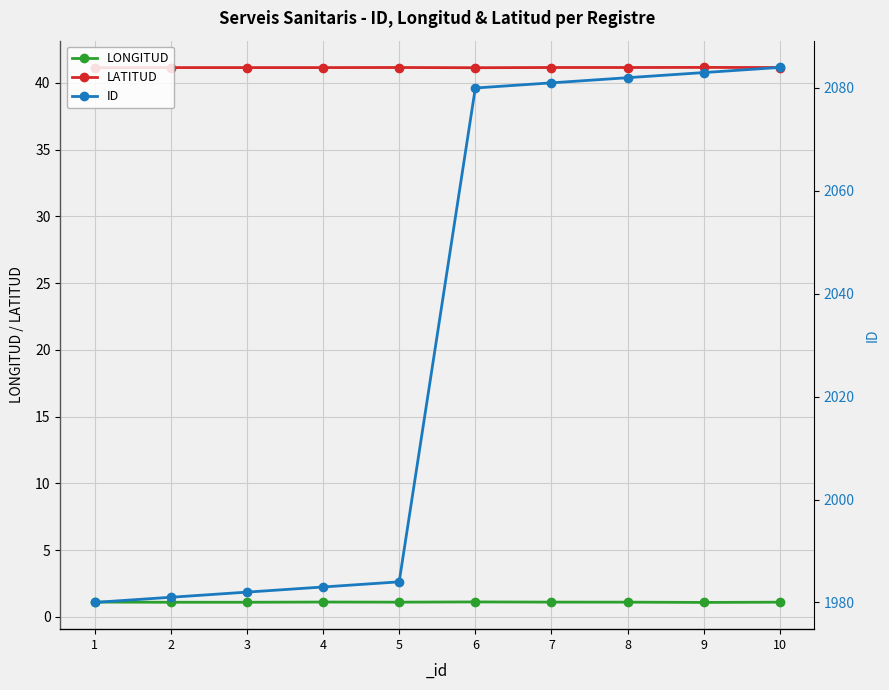

What is the minimum value for LATITUD?

41.1